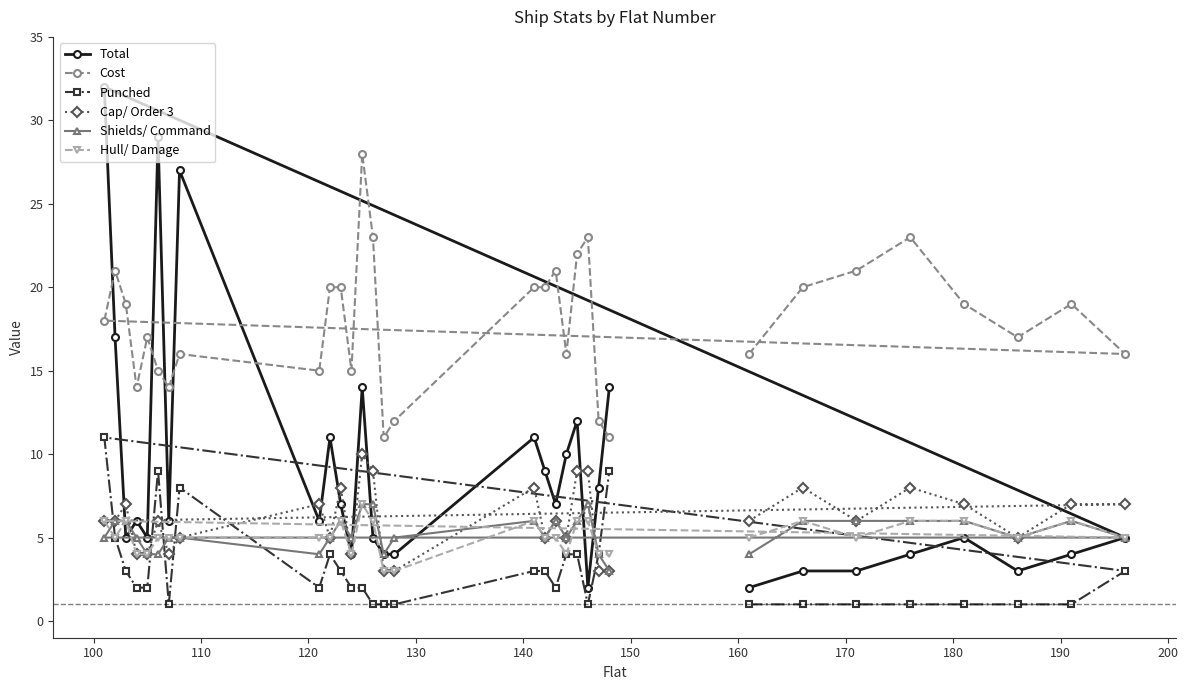

What is the lowest value of the Shields/ Command series?

3